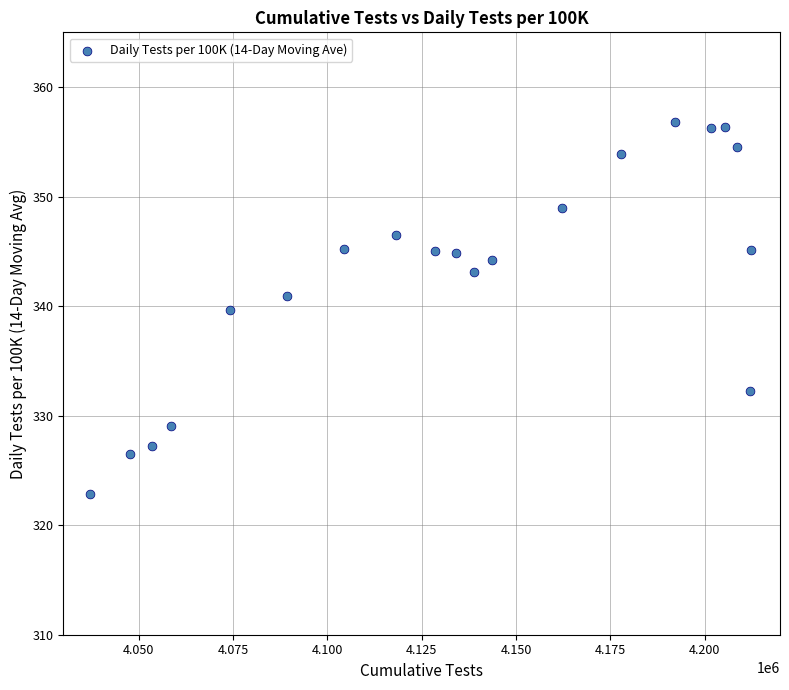

What Y value in the scatter plot is closest to 339?

339.7